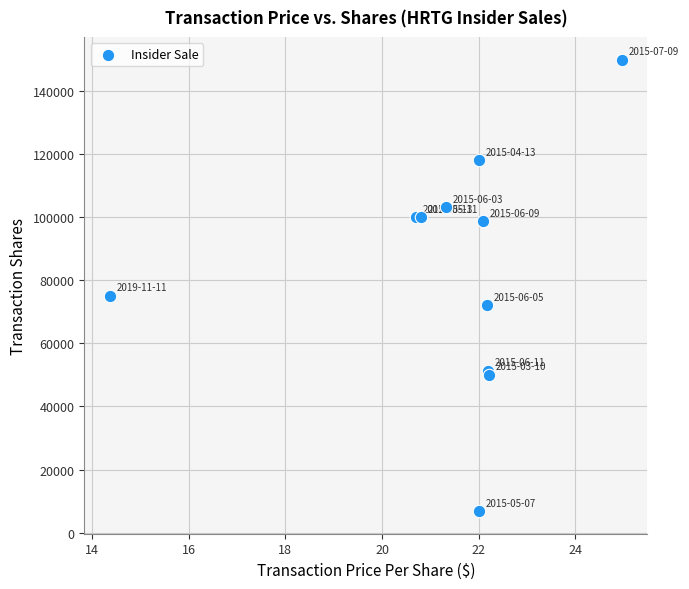

What Y value in the scatter plot is closest to 78400?

75000